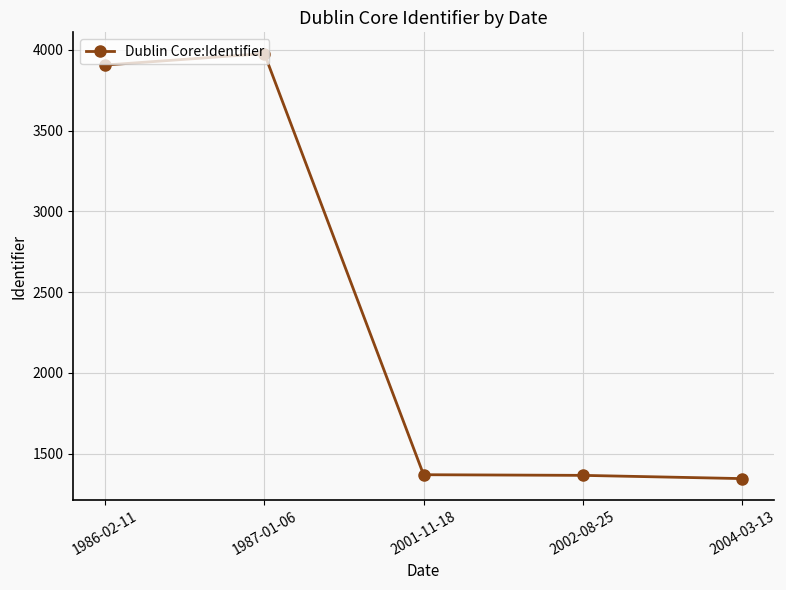

What is the average value?

2393